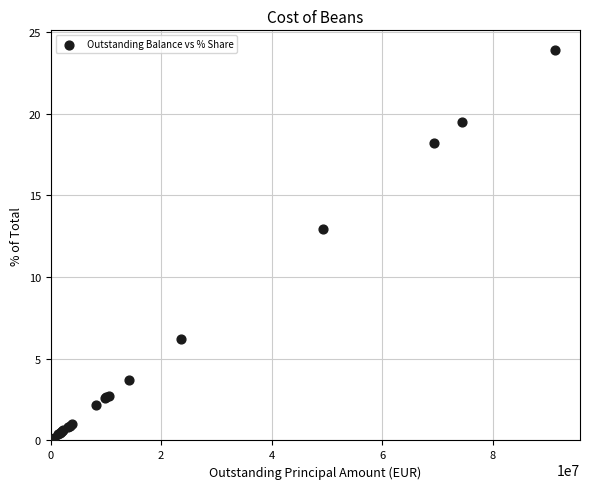

What Y value in the scatter plot is closest to 12?

12.9